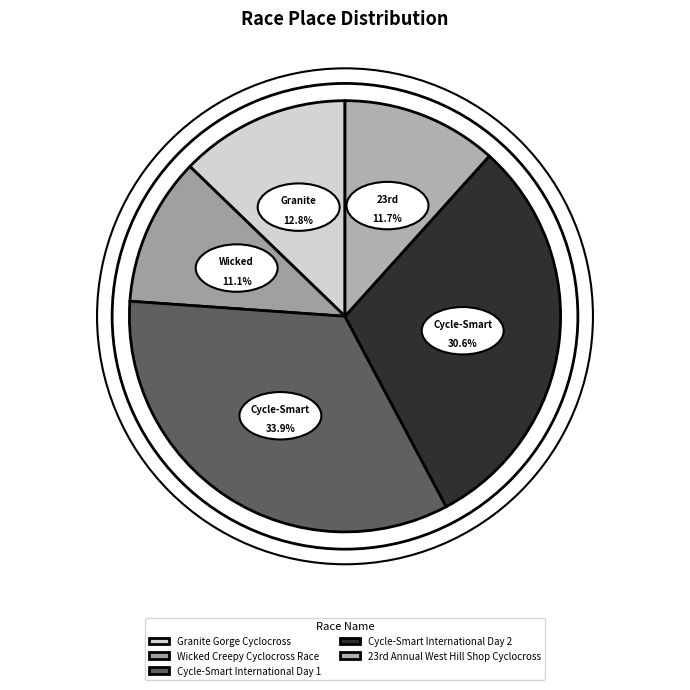

Is there a majority slice in this chart?

No